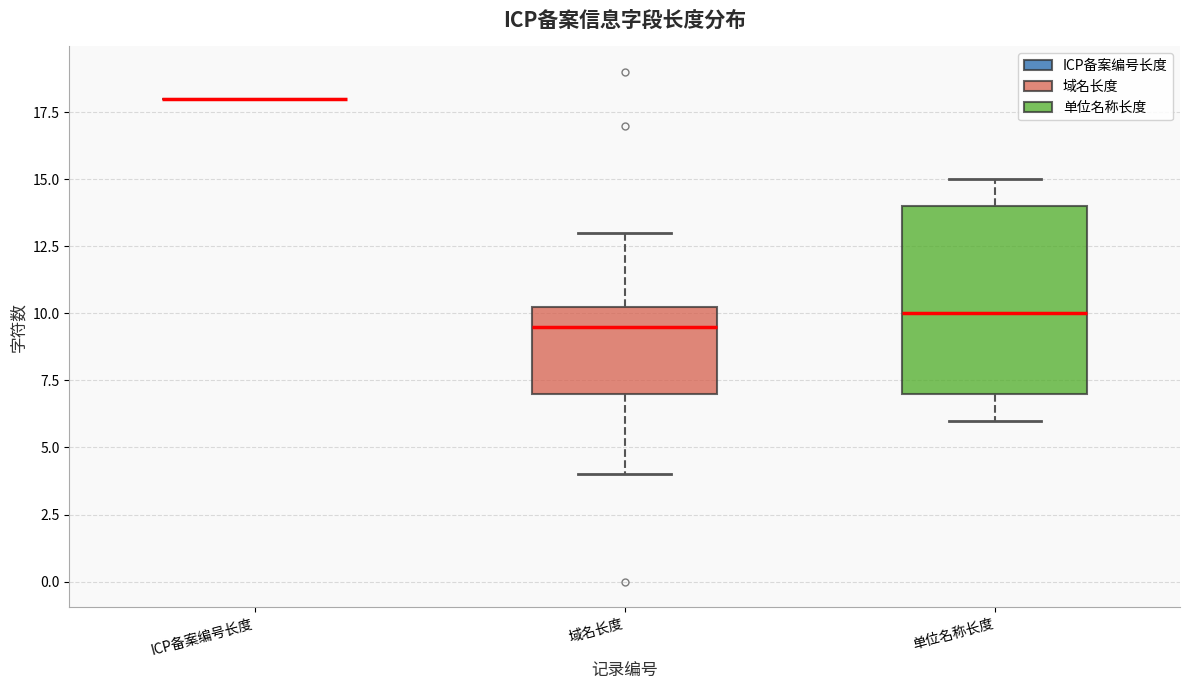

Which box is the tallest, from its lower edge to its upper edge?

单位名称长度